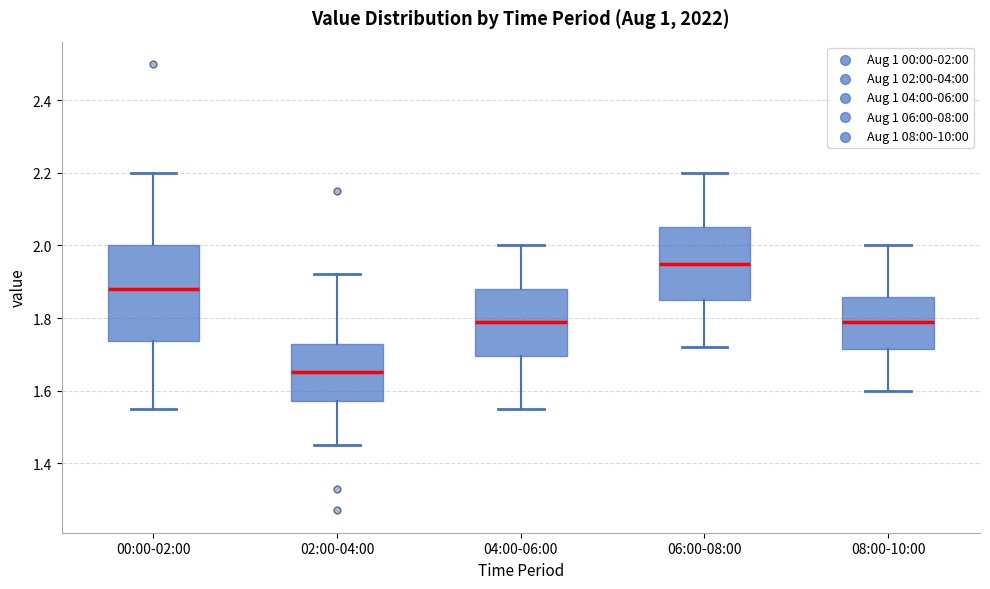

Reading left to right, transcribe this box plot: for each box, give where its median line is, the range the box spans, and where its two whiskers end, as read against the y-axis. The values are not printed on the chart, so give them approximately, as read against the axis.

00:00-02:00: median 1.88, box 1.74 to 2.00, whiskers 1.56 to 2.20
02:00-04:00: median 1.66, box 1.58 to 1.72, whiskers 1.46 to 1.92
04:00-06:00: median 1.80, box 1.70 to 1.88, whiskers 1.56 to 2.00
06:00-08:00: median 1.96, box 1.86 to 2.06, whiskers 1.72 to 2.20
08:00-10:00: median 1.80, box 1.72 to 1.86, whiskers 1.60 to 2.00